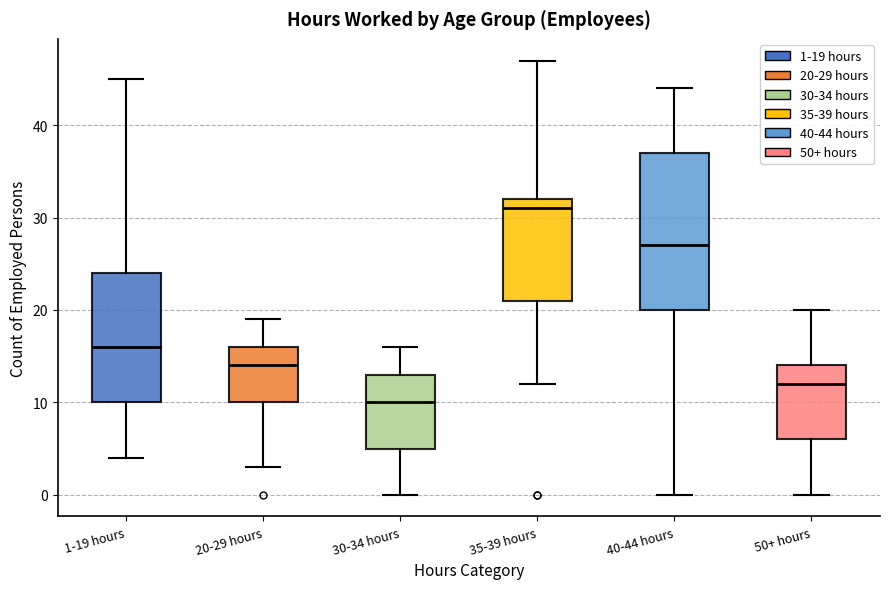

Reading left to right, read every box against the y-axis: the position of its median line, the range the box covers, and the ends of its whiskers. The values are not printed on the chart, so give them approximately, as read against the axis.

1-19 hours: median 16, box 10 to 24, whiskers 4 to 45
20-29 hours: median 14, box 10 to 16, whiskers 3 to 19
30-34 hours: median 10, box 5 to 13, whiskers 0 to 16
35-39 hours: median 31, box 21 to 32, whiskers 12 to 47
40-44 hours: median 27, box 20 to 37, whiskers 0 to 44
50+ hours: median 12, box 6 to 14, whiskers 0 to 20